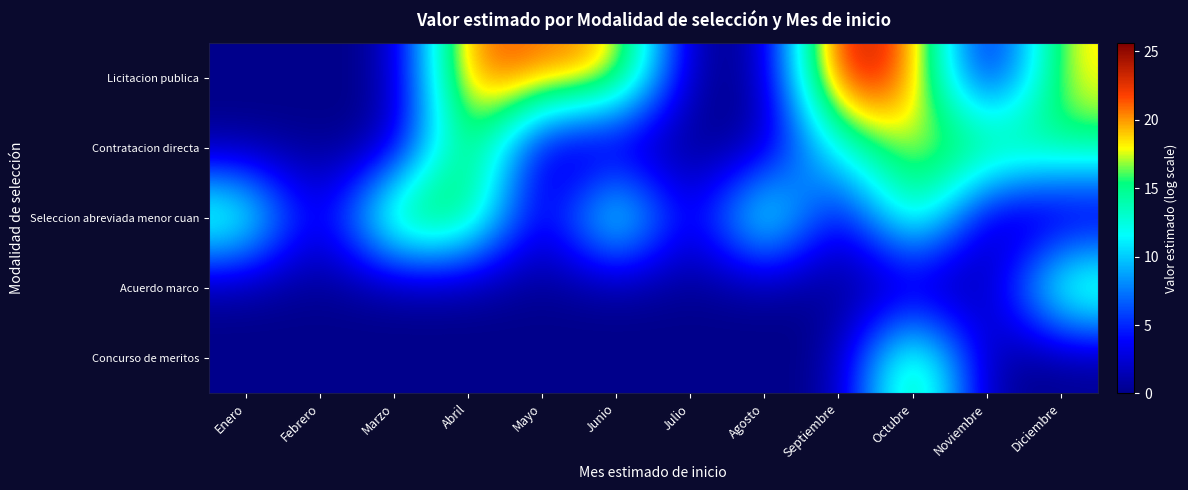

Count the number of data series in this chart.

5